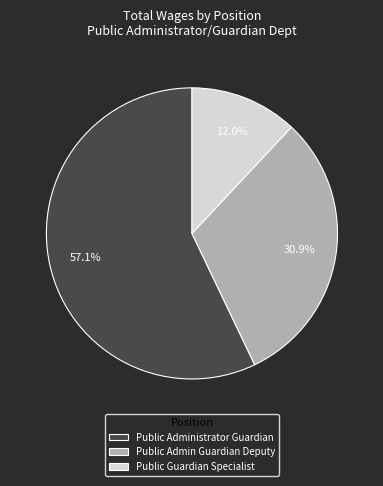

To the nearest percent, what portion does Public Admin Guardian Deputy represent?

31%